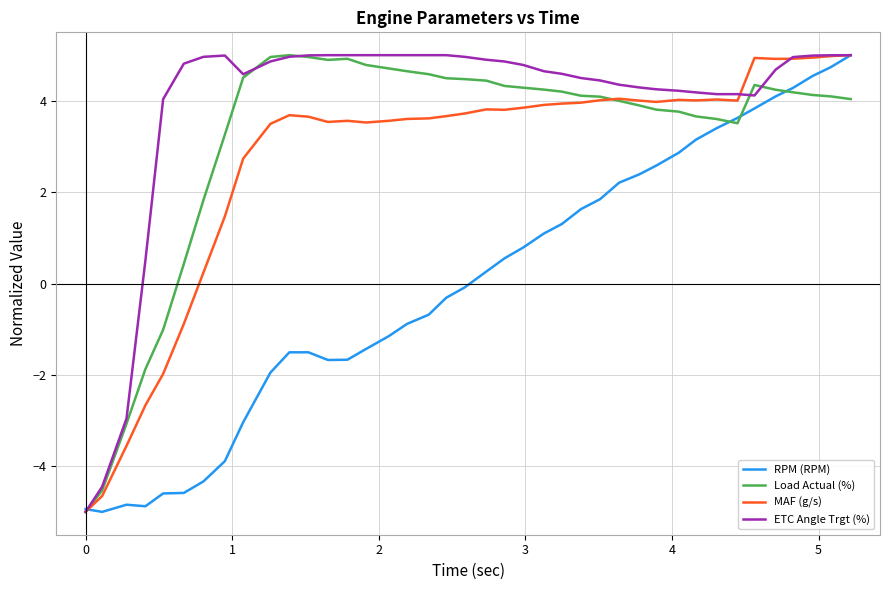

Which series has the largest total across all categories?

ETC Angle Trgt (%)